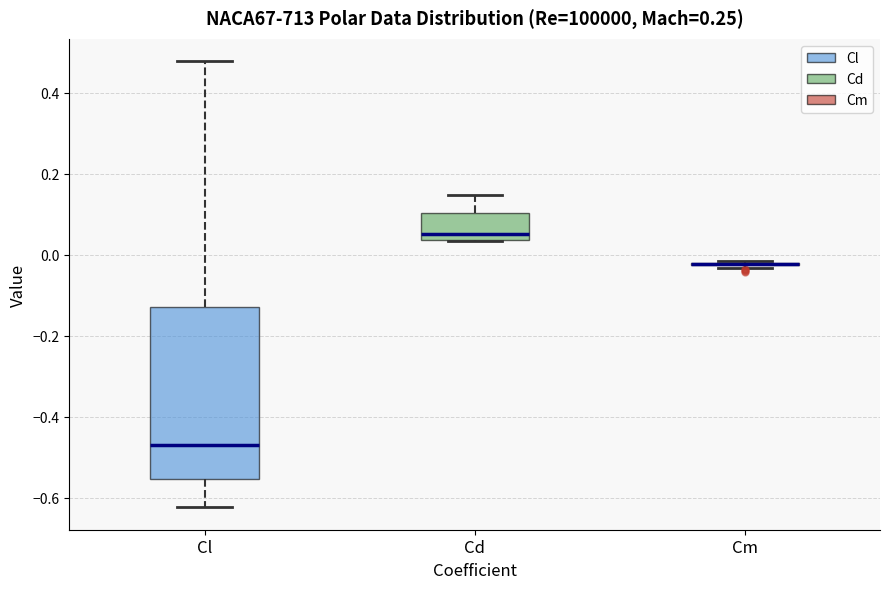

Where is the lower edge of the box for Cd on the y-axis? The values are not printed on the chart, so give them approximately, as read against the axis.

0.04